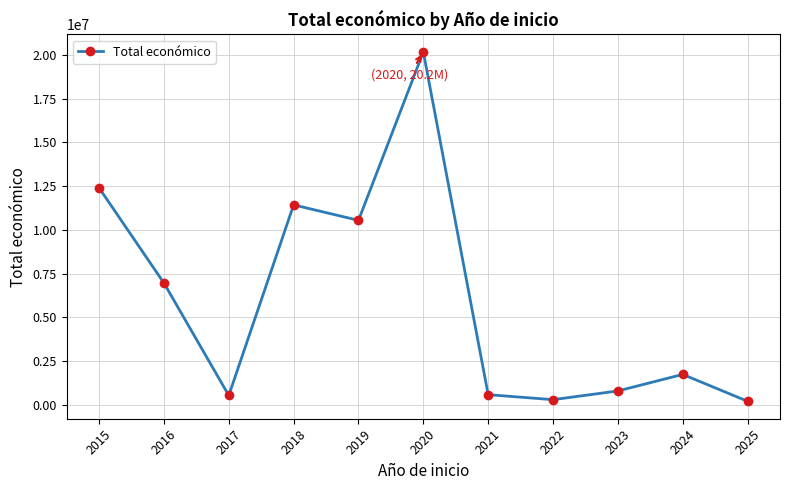

How many data points are less than 1740214?

5